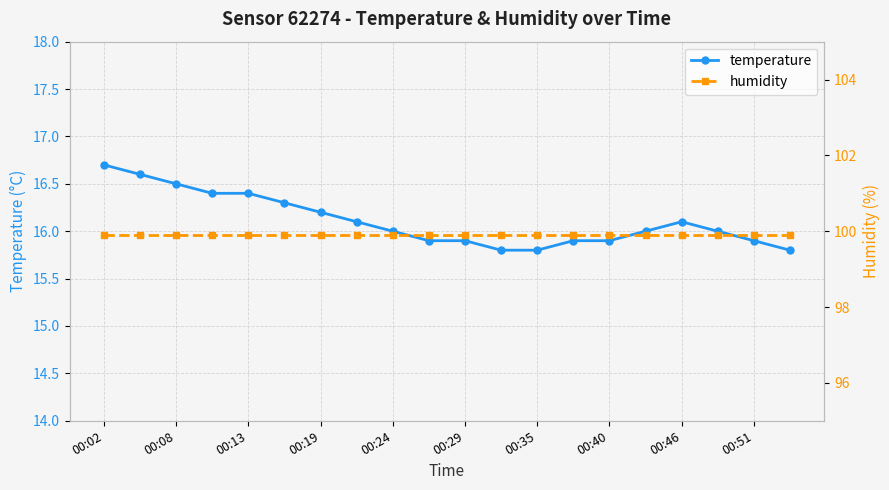

At which category is the sum across all series the highest?

00:02